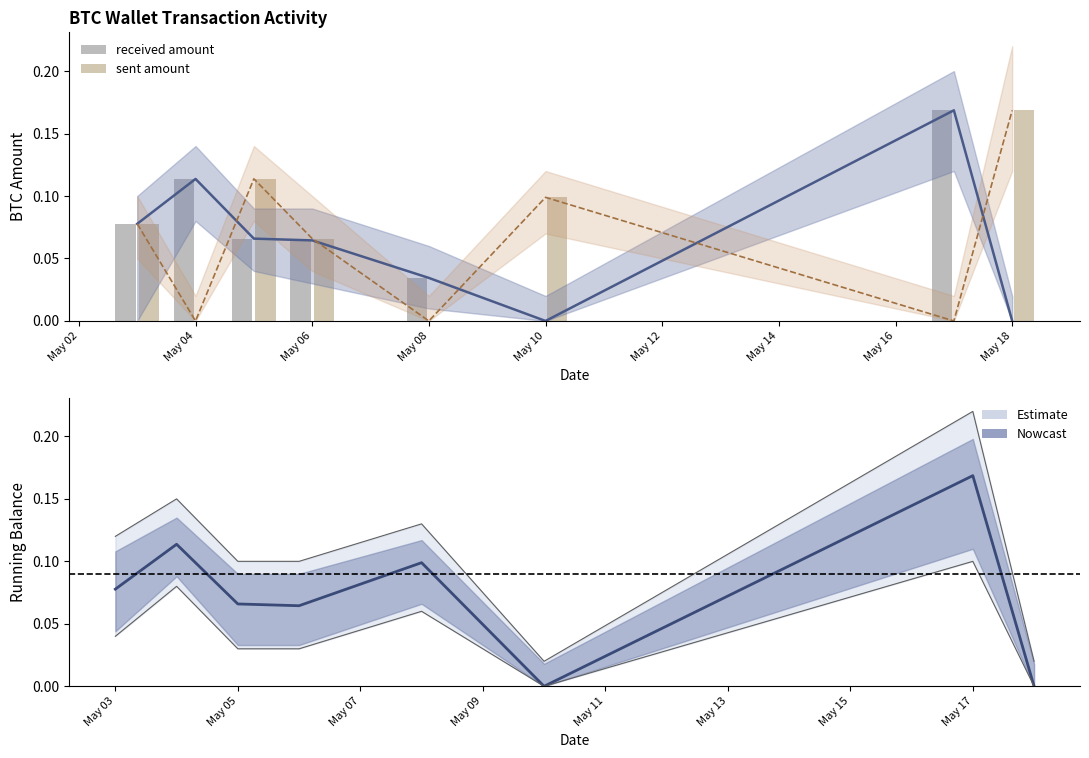

What is the value of the received amount bar at the 3rd from the left?

0.1